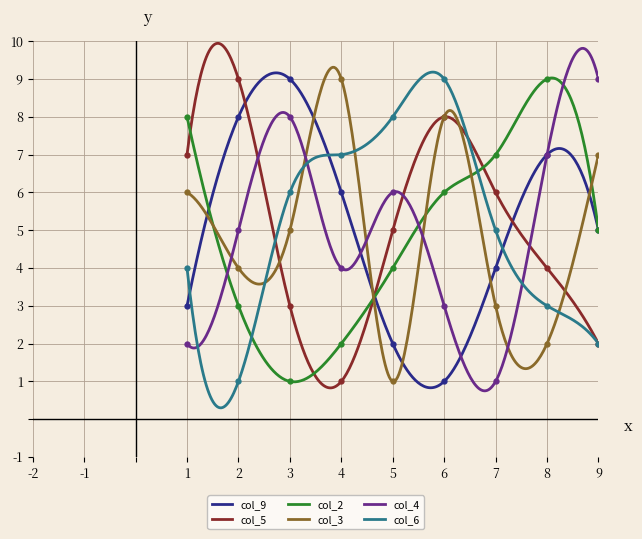

How many col_5 values are between 3 and 7?

5